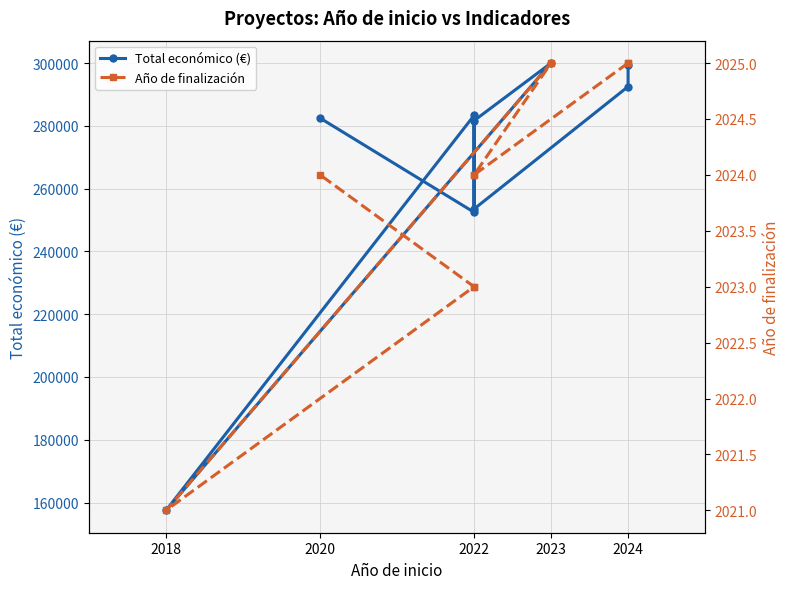

In Total económico (€), how many points are higher than both neighbors (excluding endpoints)?

2